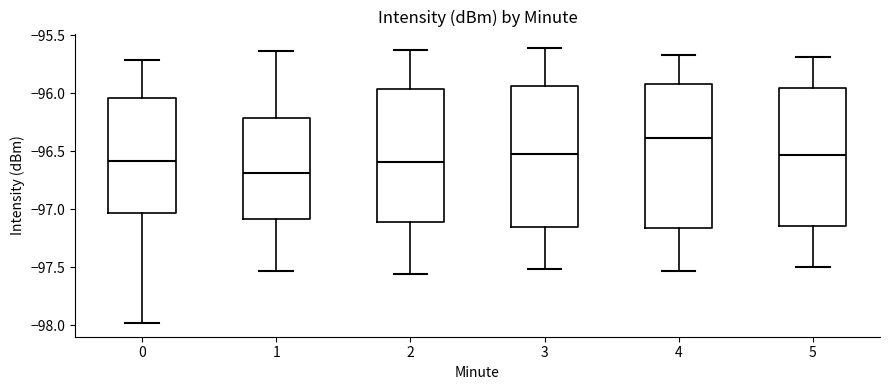

Reading left to right, read every box against the y-axis: the position of its median line, the range the box covers, and the ends of its whiskers. The values are not printed on the chart, so give them approximately, as read against the axis.

0: median -96.60, box -97.05 to -96.05, whiskers -98.00 to -95.70
1: median -96.70, box -97.10 to -96.20, whiskers -97.55 to -95.65
2: median -96.60, box -97.10 to -95.95, whiskers -97.55 to -95.65
3: median -96.50, box -97.15 to -95.95, whiskers -97.50 to -95.60
4: median -96.40, box -97.15 to -95.90, whiskers -97.55 to -95.65
5: median -96.55, box -97.15 to -95.95, whiskers -97.50 to -95.70